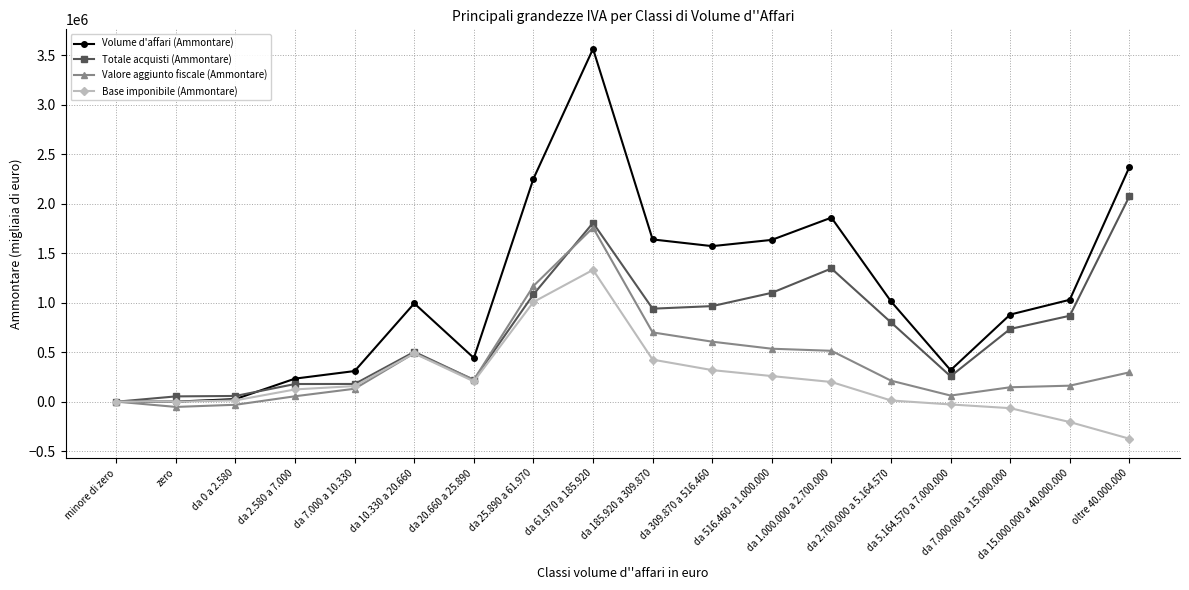

What is the difference between the highest and lowest values at minore di zero?

2019